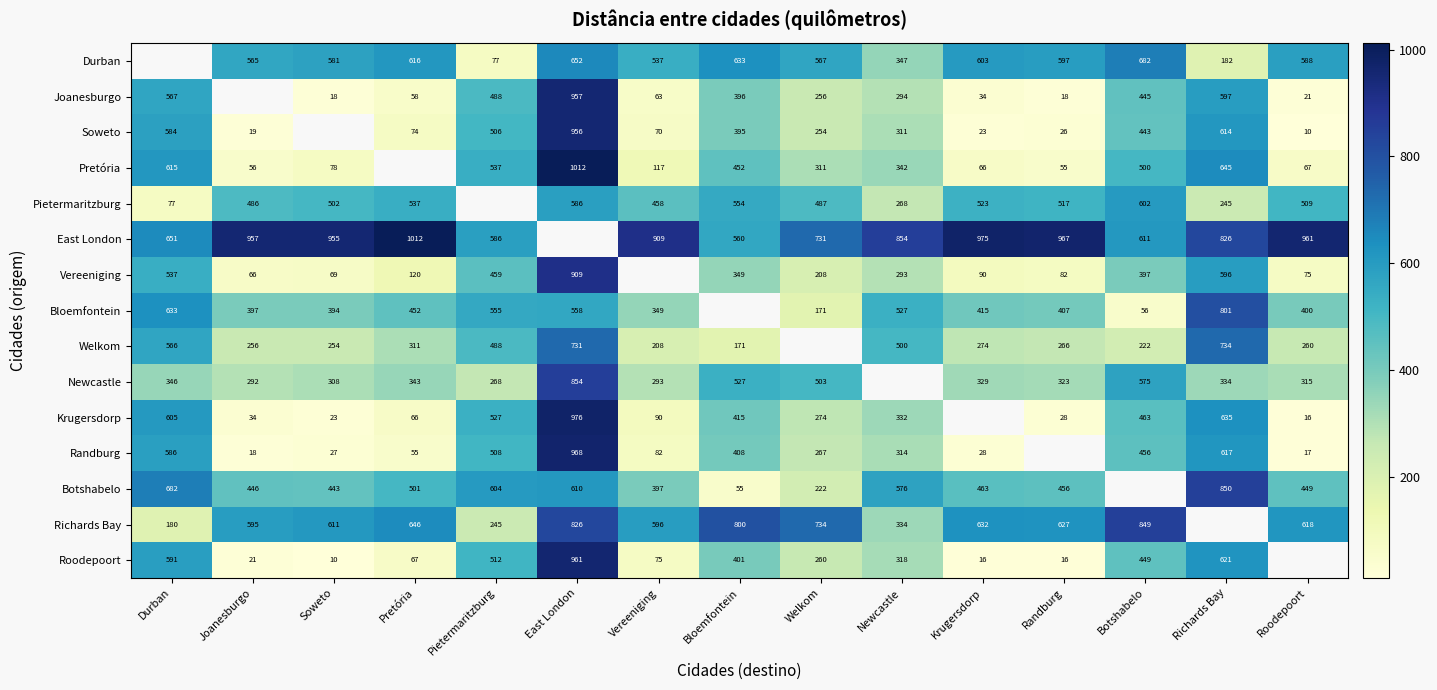

What is the difference between the Bloemfontein values at Durban and Roodepoort?

233